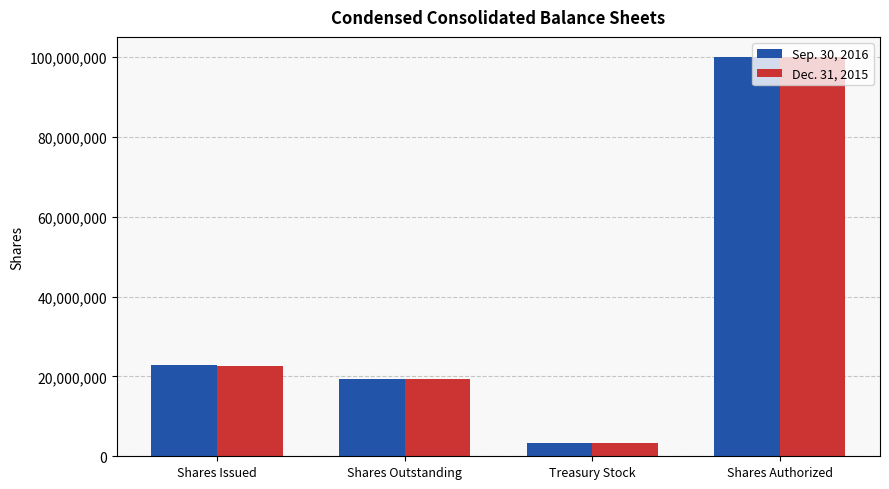

What is the sum of all Dec. 31, 2015 values?

145172032